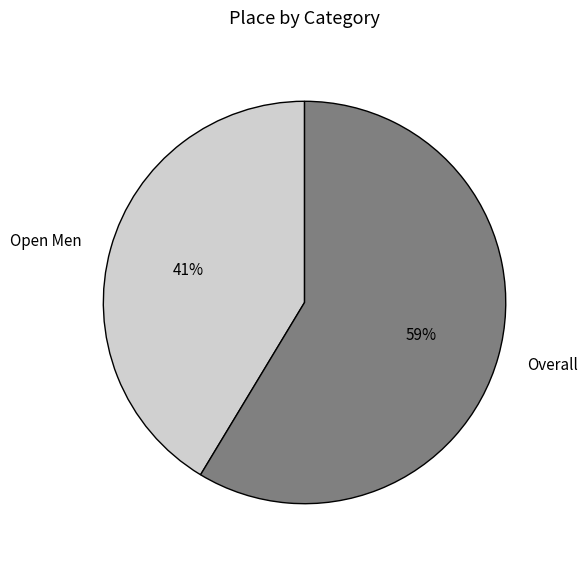

Which has a higher value, Overall or Open Men?

Overall